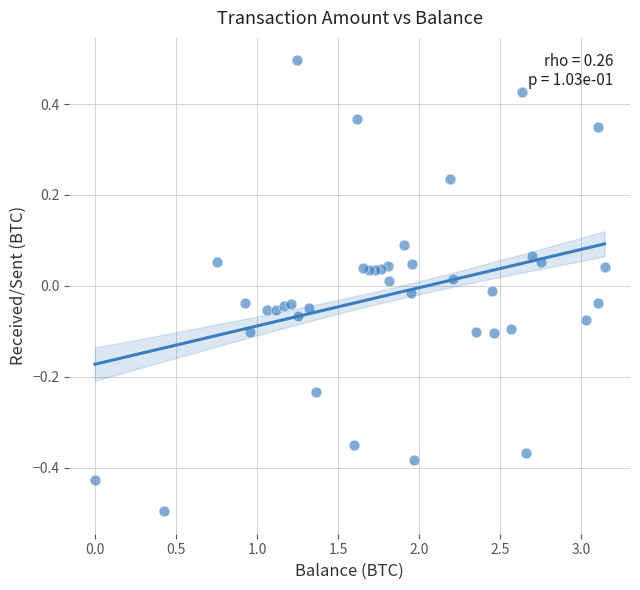

What is the range of Y values (max minus min)?

1.0